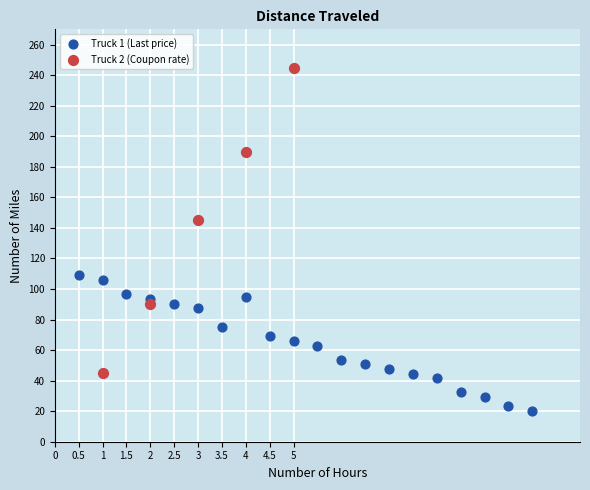

Which series has the largest Y range (max minus min)?

Truck 2 (Coupon rate)